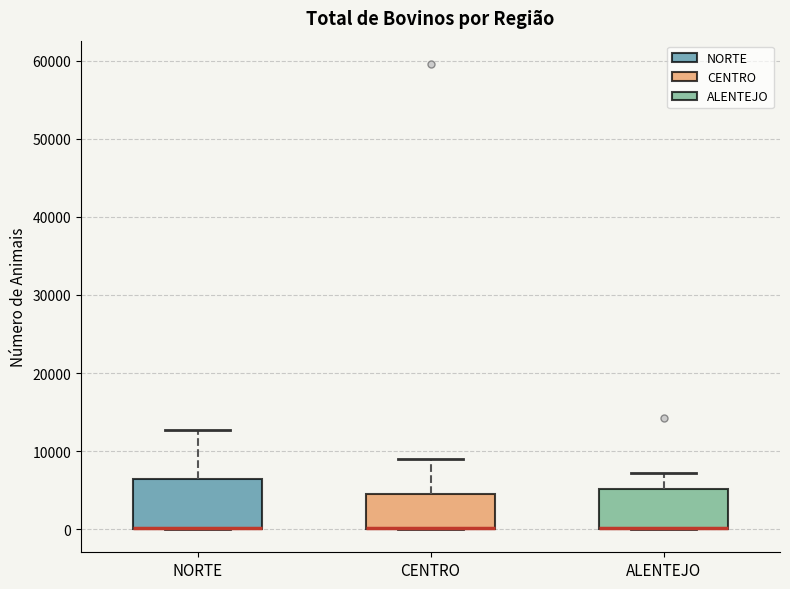

Reading left to right, read every box against the y-axis: the position of its median line, the range the box covers, and the ends of its whiskers. The values are not printed on the chart, so give them approximately, as read against the axis.

NORTE: median 0 (drawn on the box's lower edge), box 0 to 6000, whiskers 0 to 13000
CENTRO: median 0 (drawn on the box's lower edge), box 0 to 4000, whiskers 0 to 9000
ALENTEJO: median 0 (drawn on the box's lower edge), box 0 to 5000, whiskers 0 to 7000